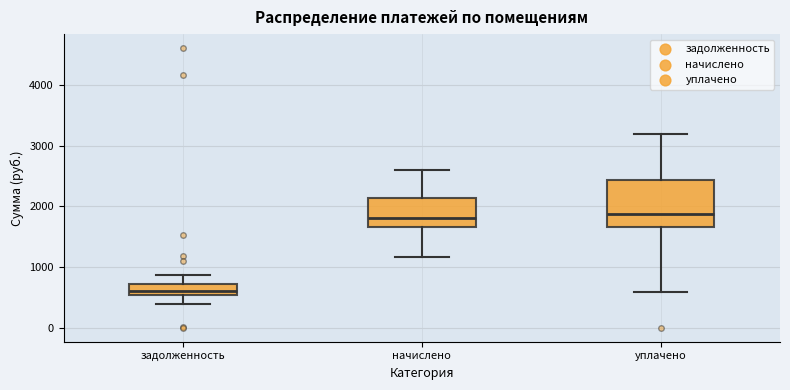

Reading left to right, read every box against the y-axis: the position of its median line, the range the box covers, and the ends of its whiskers. The values are not printed on the chart, so give them approximately, as read against the axis.

задолженность: median 600, box 500 to 700, whiskers 400 to 900
начислено: median 1800, box 1700 to 2100, whiskers 1200 to 2600
уплачено: median 1900, box 1700 to 2400, whiskers 600 to 3200